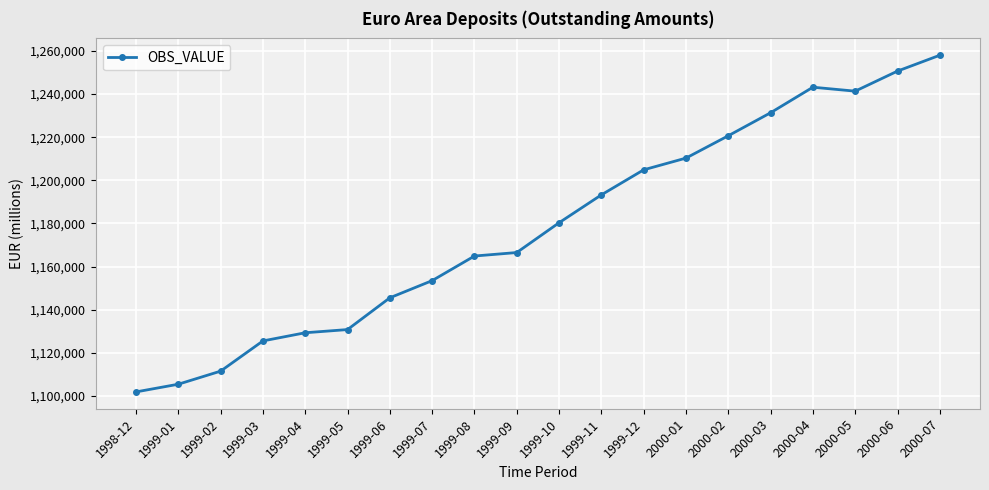

Where does the data first go above 1180333?

1999-10